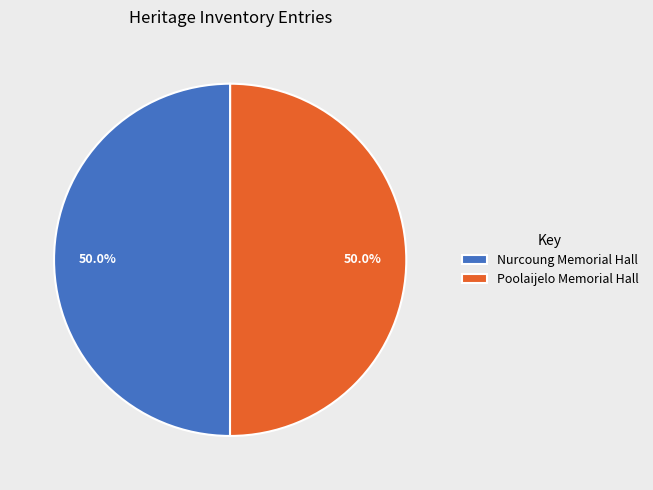

Approximately how many times larger is the value at Nurcoung Memorial Hall compared to Poolaijelo Memorial Hall?

1.0